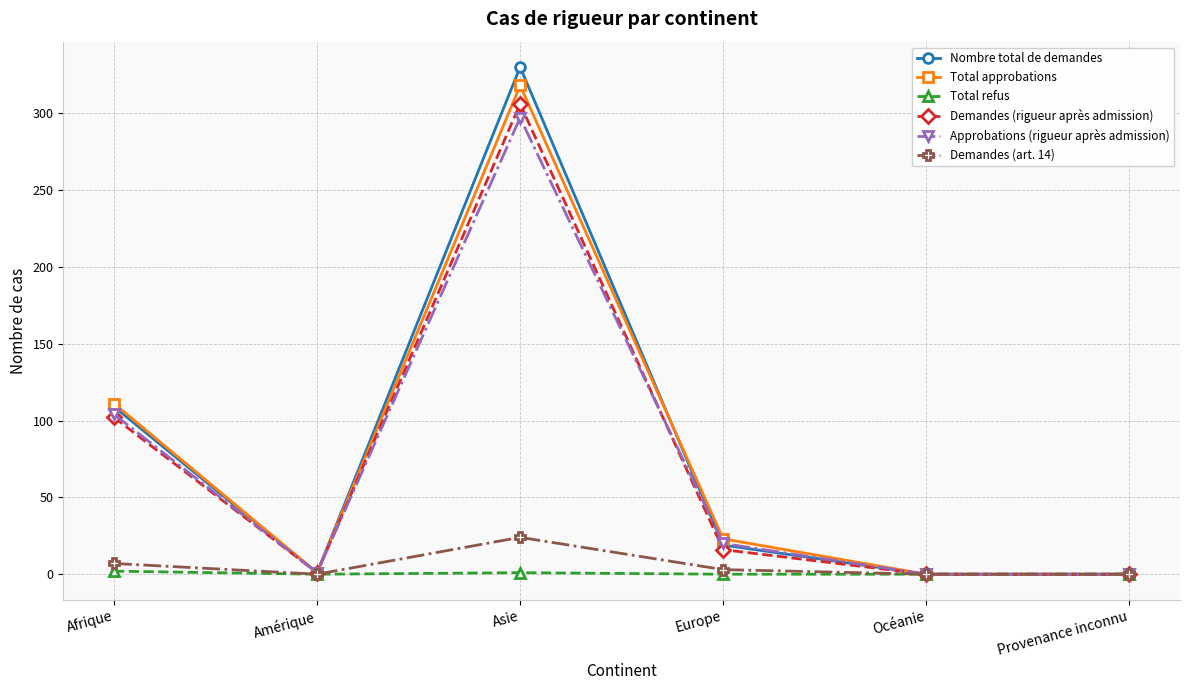

At which category does Demandes (art. 14) reach its first local valley?

Amérique